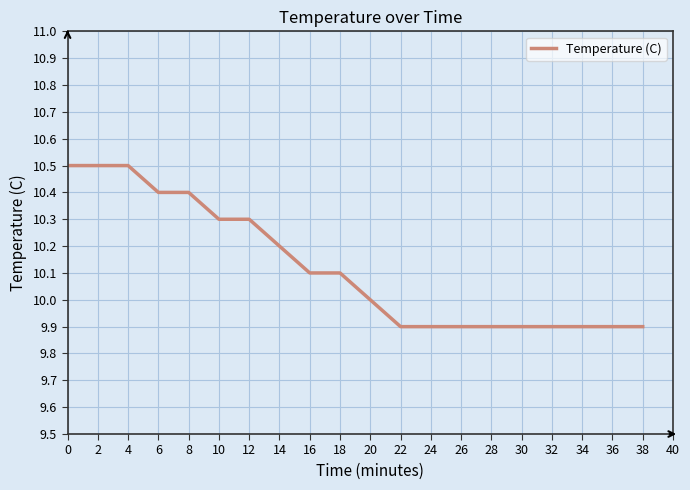

What is the maximum value shown in the chart?

10.5